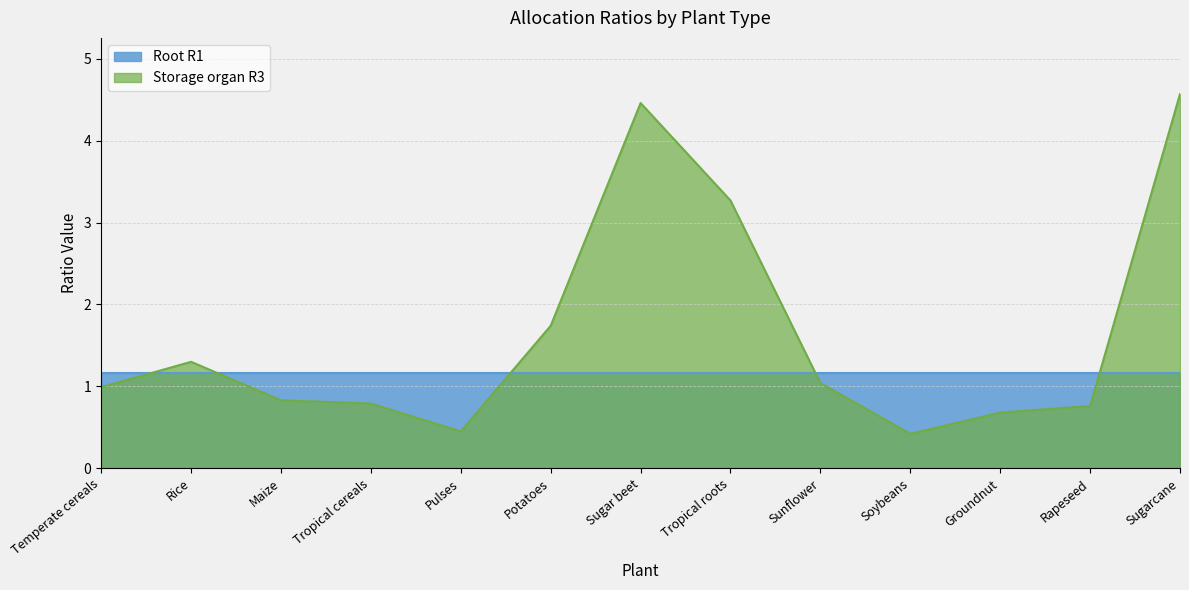

Rank the categories by value from highest to lowest.

Sugarcane, Sugar beet, Tropical roots, Potatoes, Rice, Sunflower, Temperate cereals, Maize, Tropical cereals, Rapeseed, Groundnut, Pulses, Soybeans